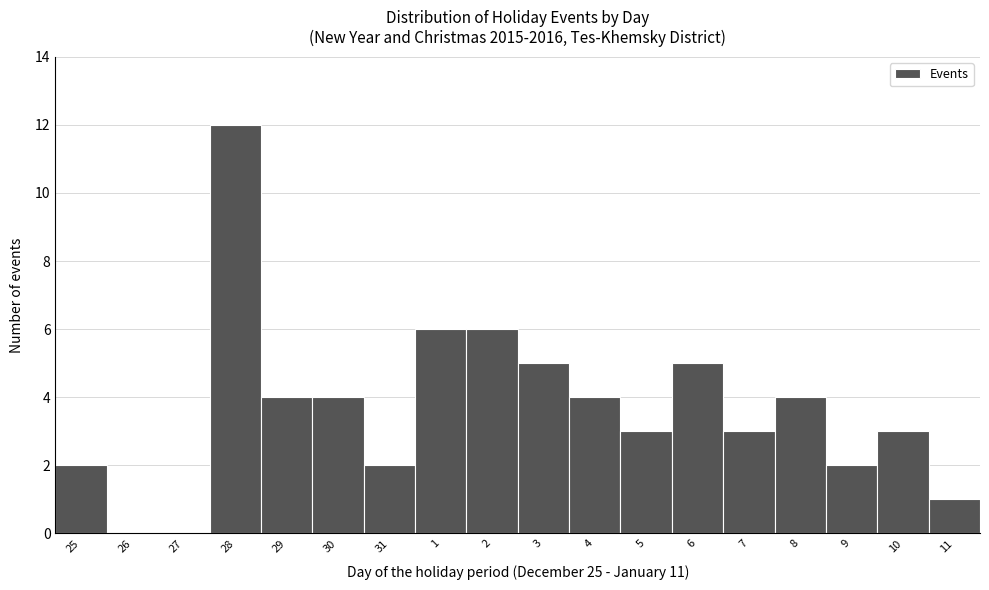

Reading left to right, extract all data points from this chart.

25=2	26=0	27=0	28=12	29=4	30=4	31=2	1=6	2=6	3=5	4=4	5=3	6=5	7=3	8=4	9=2	10=3	11=1